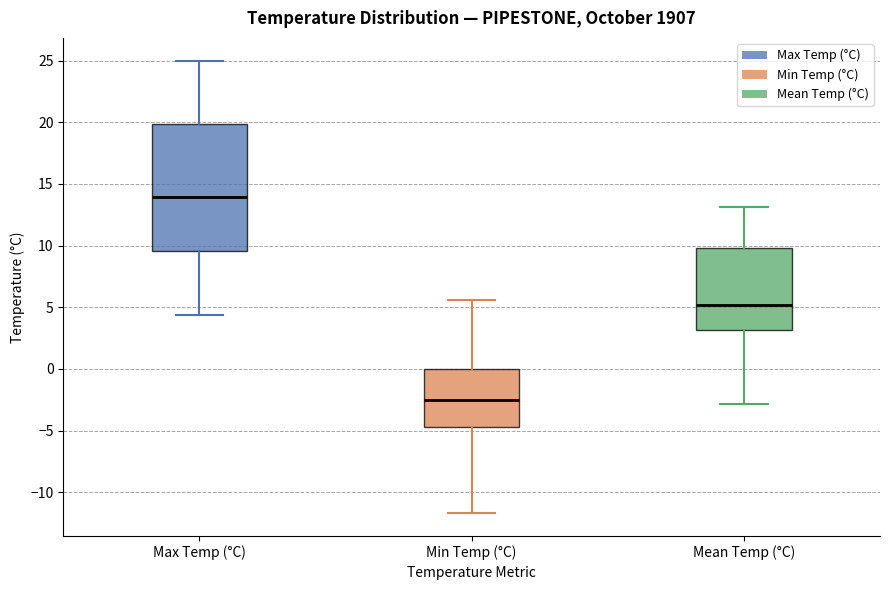

Where is the lower edge of the box for Min Temp (°C) on the y-axis? The values are not printed on the chart, so give them approximately, as read against the axis.

-4.5